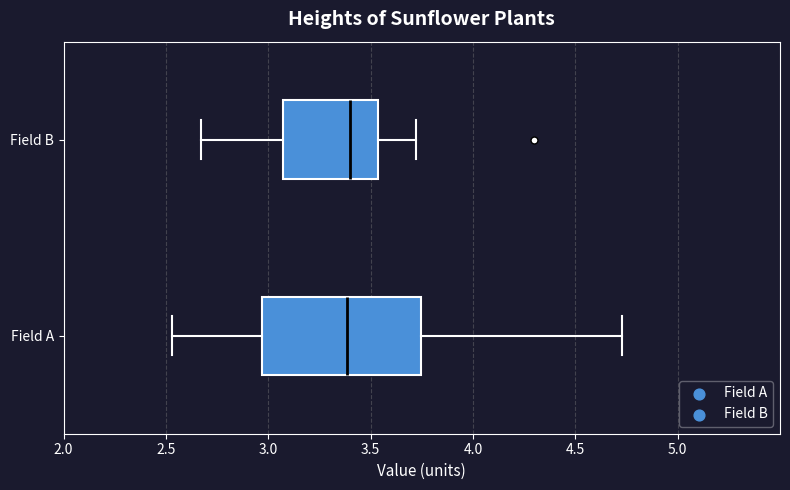

Reading bottom to top, transcribe this box plot: for each box, give where its median line is, the range the box spans, and where its two whiskers end, as read against the x-axis. The values are not printed on the chart, so give them approximately, as read against the axis.

Field A: median 3.40, box 2.95 to 3.75, whiskers 2.55 to 4.75
Field B: median 3.40, box 3.05 to 3.55, whiskers 2.65 to 3.70